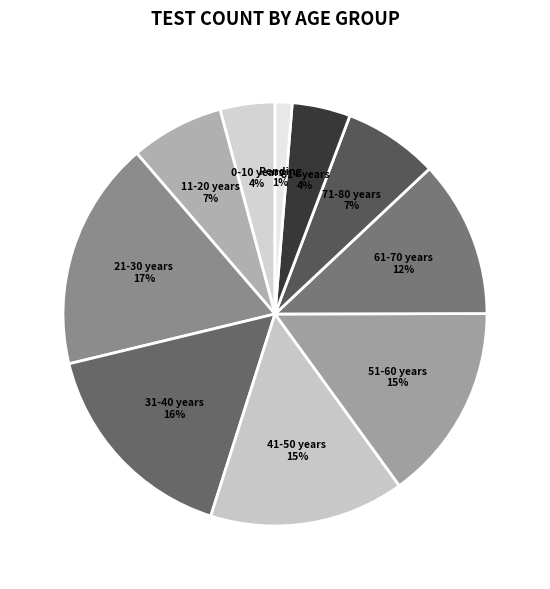

Is 31-40 years the majority of the pie?

No